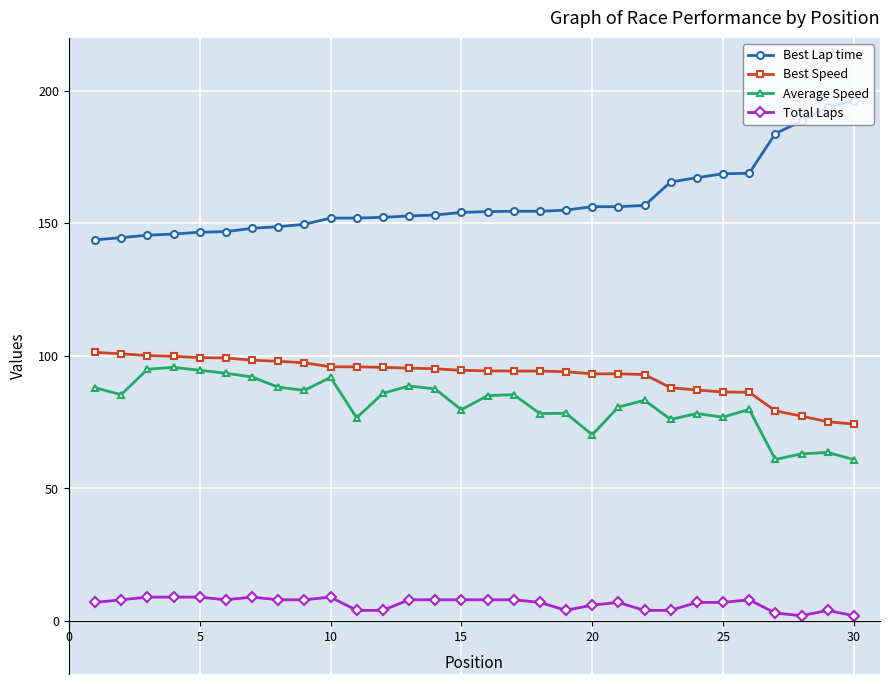

Which series has the largest total across all categories?

Best Lap time